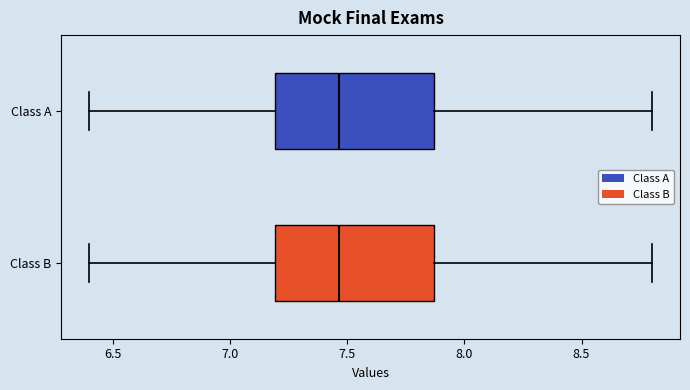

Where does the median line of the box for Class B sit on the x-axis? The values are not printed on the chart, so give them approximately, as read against the axis.

7.45